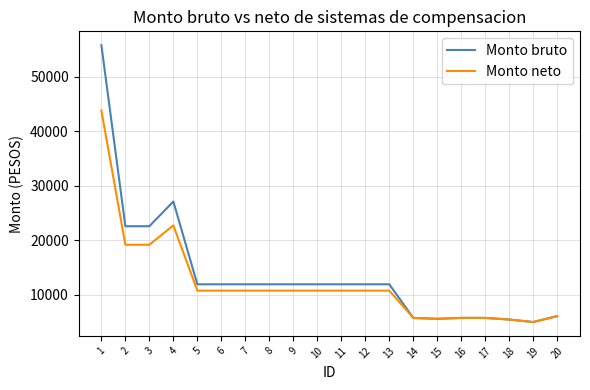

Which series has the largest range (max minus min)?

Monto bruto